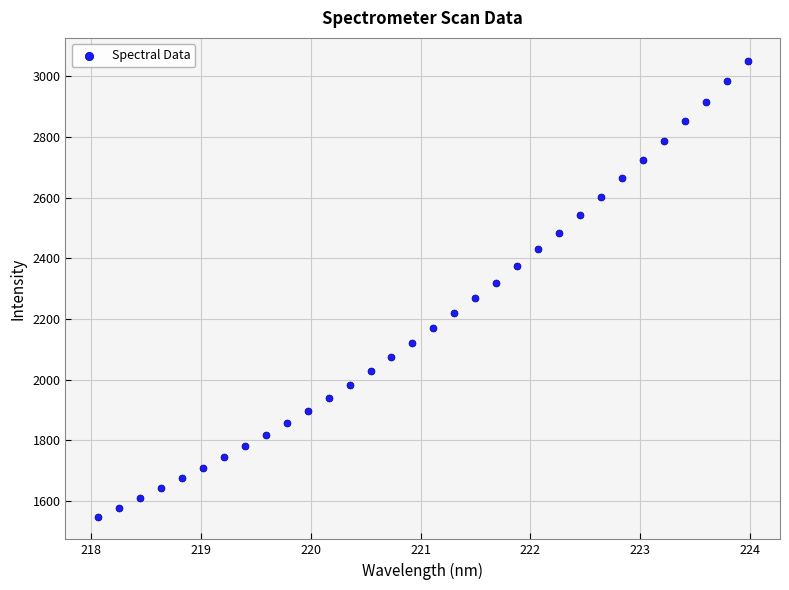

What is the range of Y values (max minus min)?

1503.0